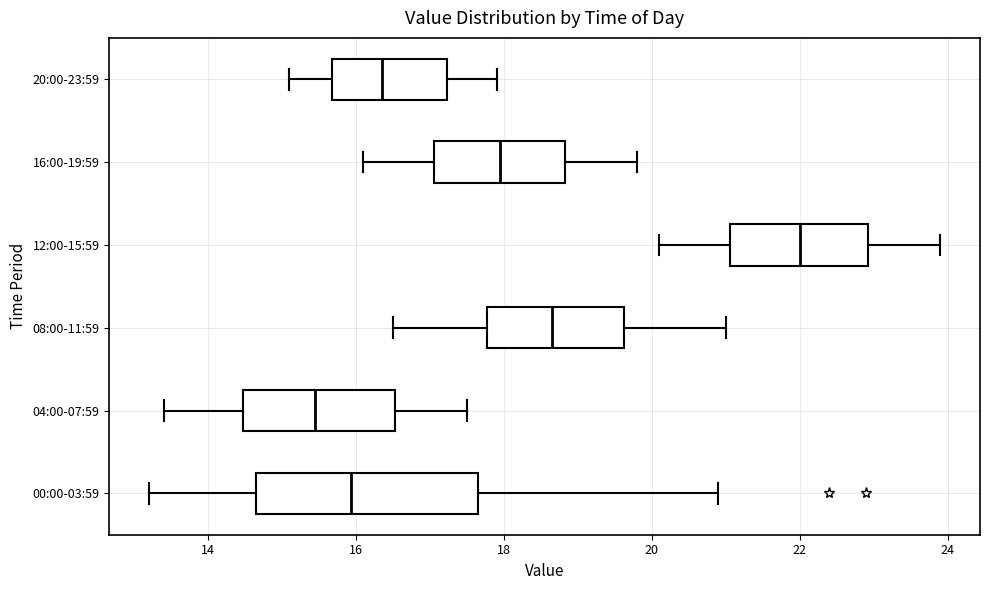

Comparing the boxes themselves (not the whiskers), which one is the widest?

00:00-03:59